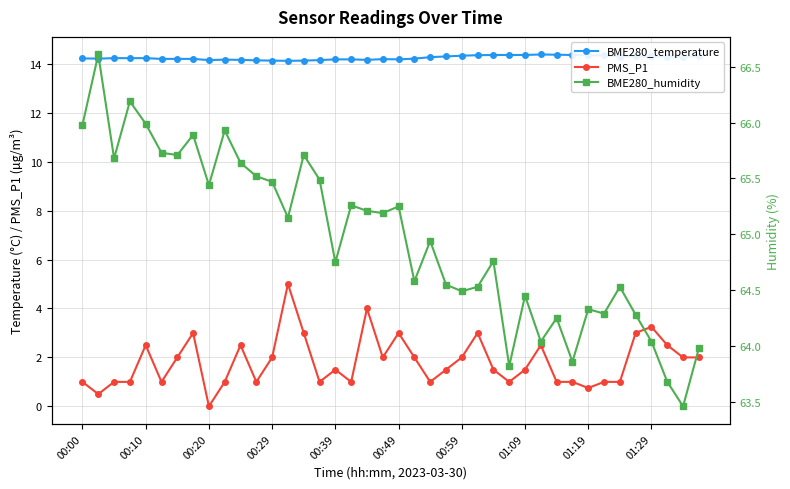

Rank the series at 34 from highest to lowest value.

BME280_humidity, BME280_temperature, PMS_P1